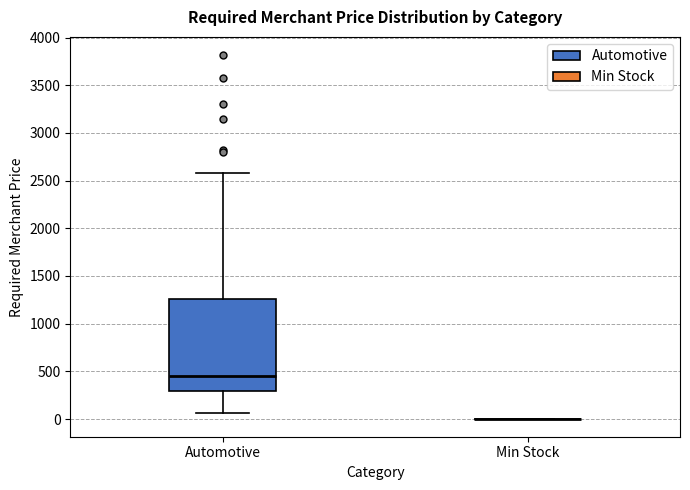

Comparing the boxes themselves (not the whiskers), which one is the tallest?

Automotive